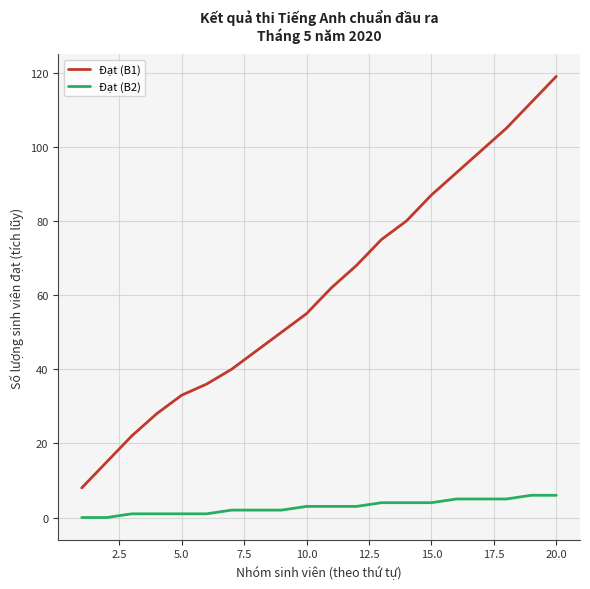

List the series in order of their peak value, lowest first.

Đạt (B2), Đạt (B1)